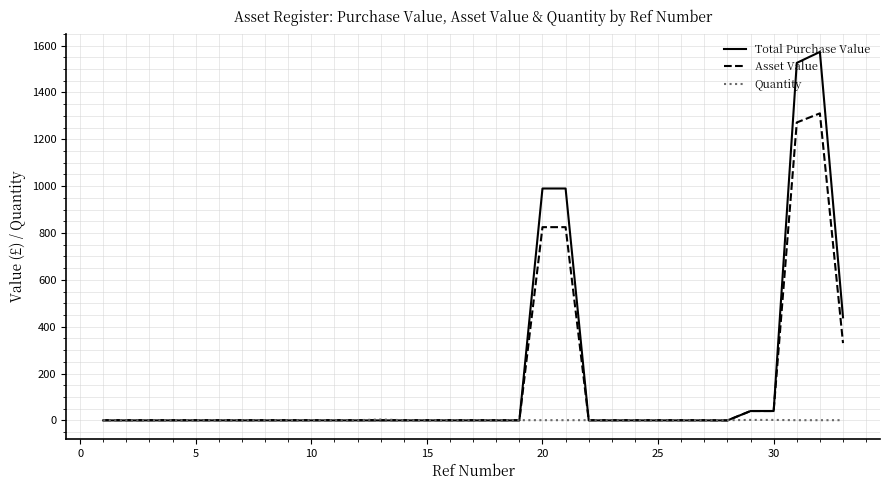

Which series has the largest range (max minus min)?

Total Purchase Value